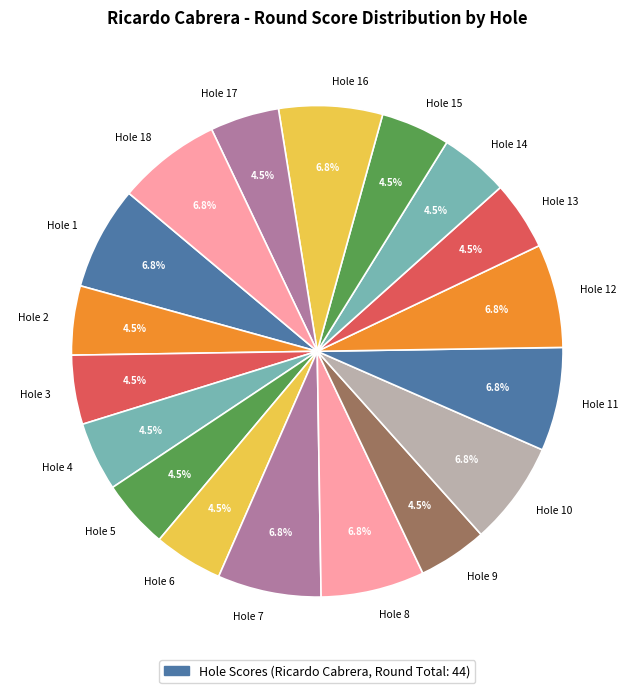

To the nearest percent, what is the difference between the largest and smallest slice percentages?

2%